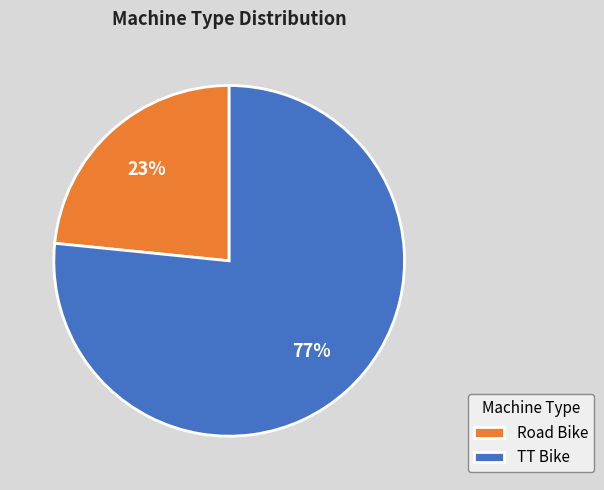

What is the ratio of the value at TT Bike to the value at Road Bike?

3.3